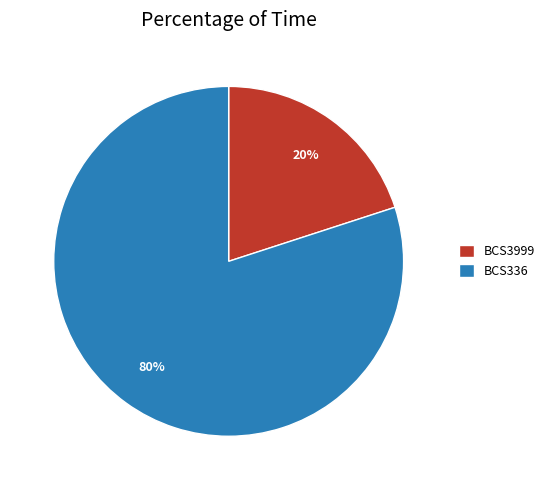

Is there a majority slice in this chart?

Yes